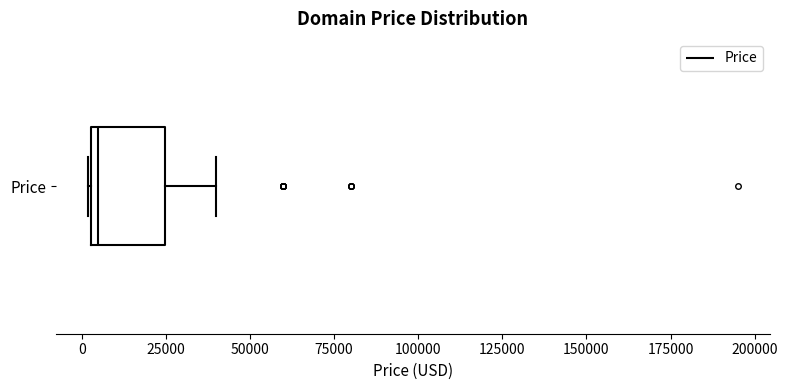

Read this box plot against the x-axis: the position of the median line, the range covered by the box, and the ends of both whiskers. The values are not printed on the chart, so give them approximately, as read against the axis.

median 5000 (just right of the box's left edge), box 5000 to 25000, whiskers 0 to 40000